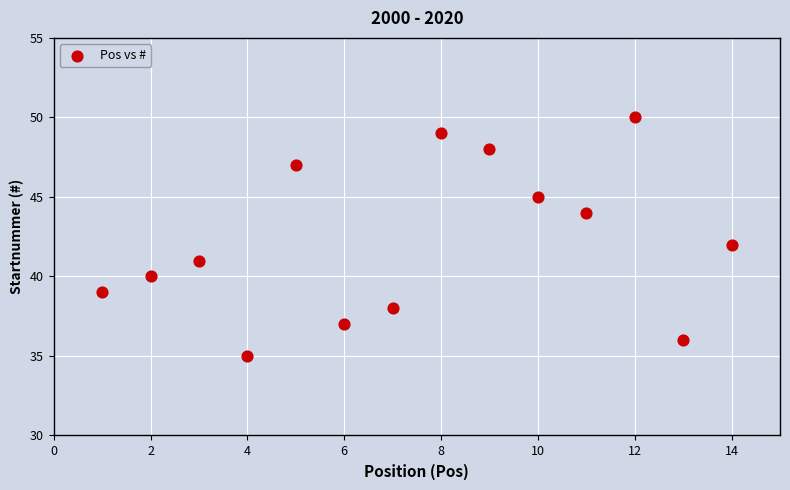

What is the range of X values (max minus min)?

13